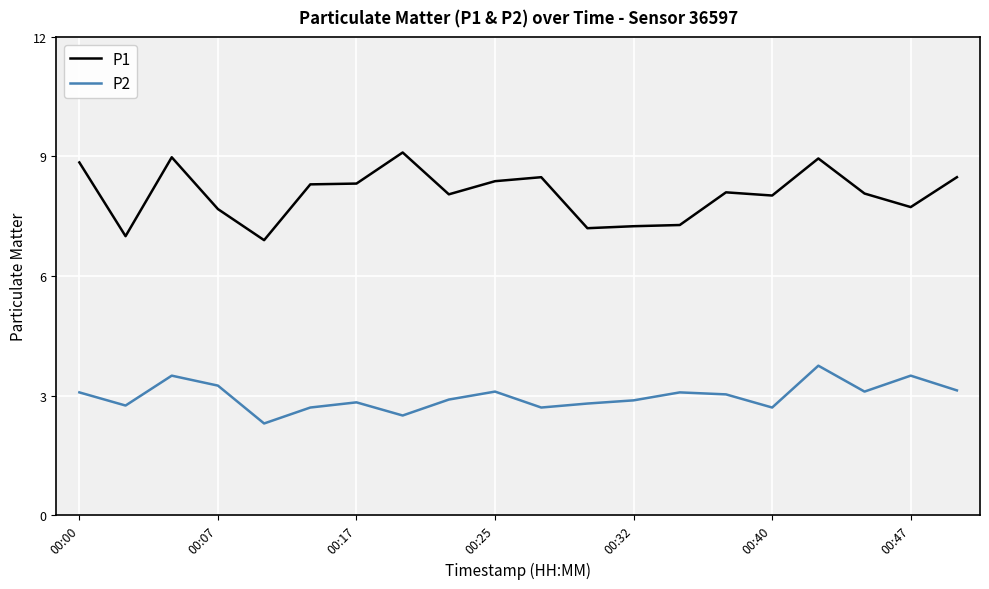

List the series in order of their overall mean, highest first.

P1, P2